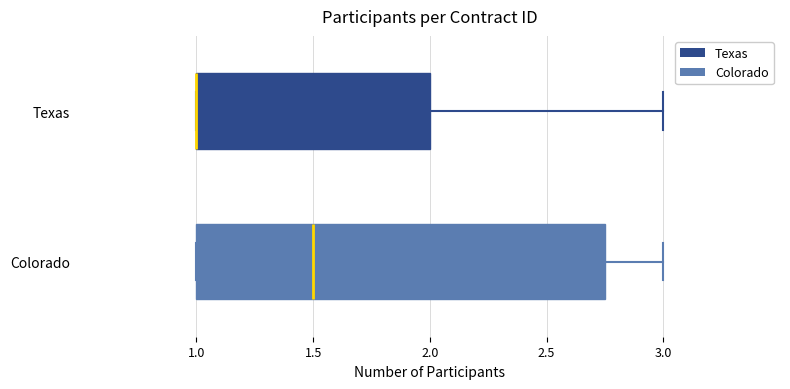

Where does the right whisker of the box for Texas end on the x-axis? The values are not printed on the chart, so give them approximately, as read against the axis.

3.00